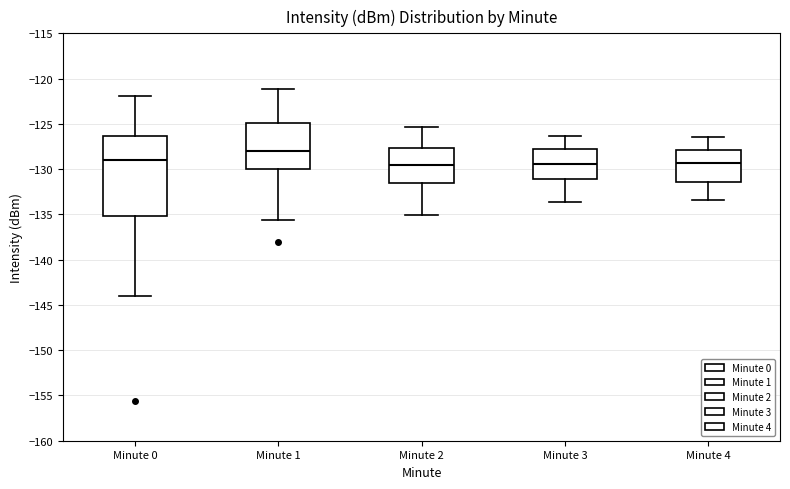

Which box is the tallest, from its lower edge to its upper edge?

Minute 0